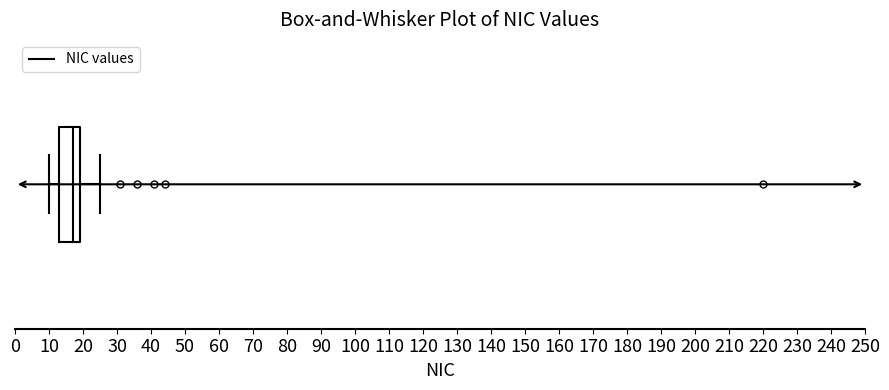

Transcribe this box plot: give where the median line is, the range the box spans, and where the two whiskers end, as read against the x-axis. The values are not printed on the chart, so give them approximately, as read against the axis.

median 17, box 13 to 19, whiskers 10 to 25